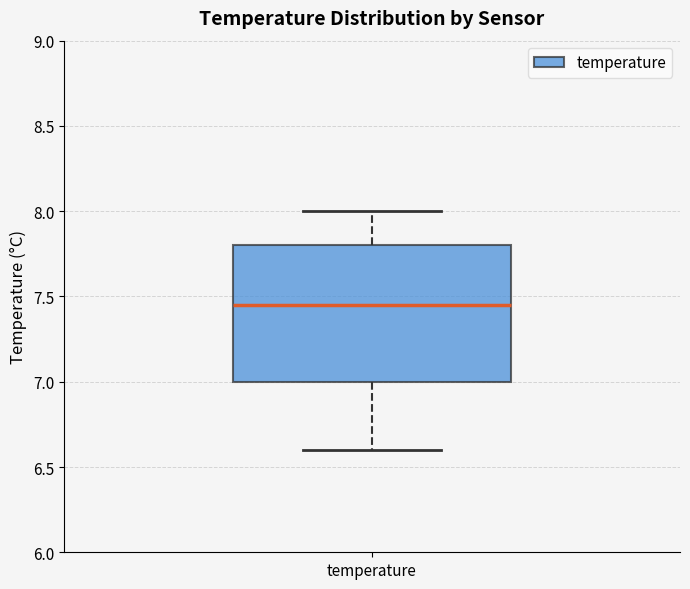

Transcribe this box plot: give where the median line is, the range the box spans, and where the two whiskers end, as read against the y-axis. The values are not printed on the chart, so give them approximately, as read against the axis.

median 7.45, box 7.00 to 7.80, whiskers 6.60 to 8.00